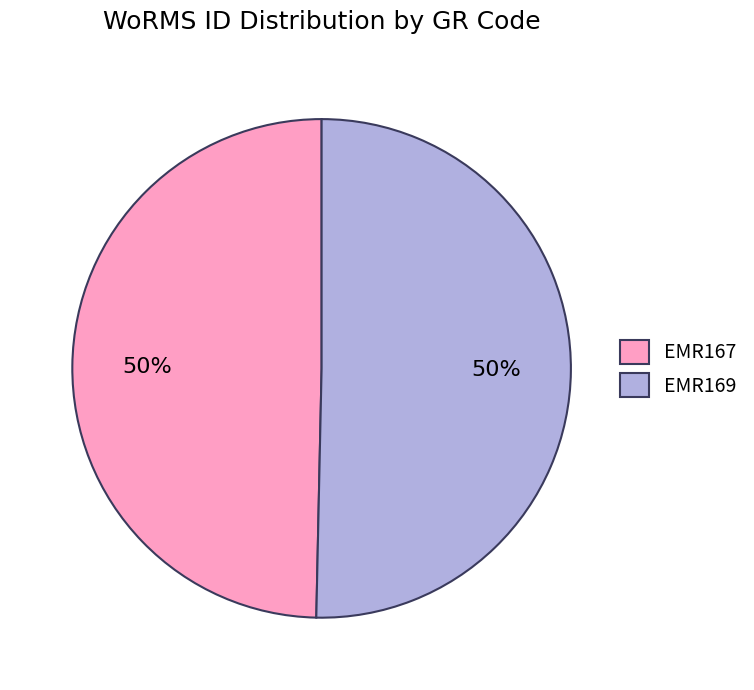

Do EMR169 and EMR167 together represent more than half of the pie?

Yes